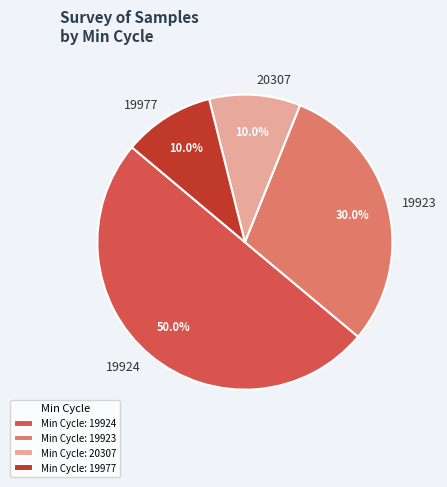

What is the ratio of the value at 19977 to the value at 19923?

0.3